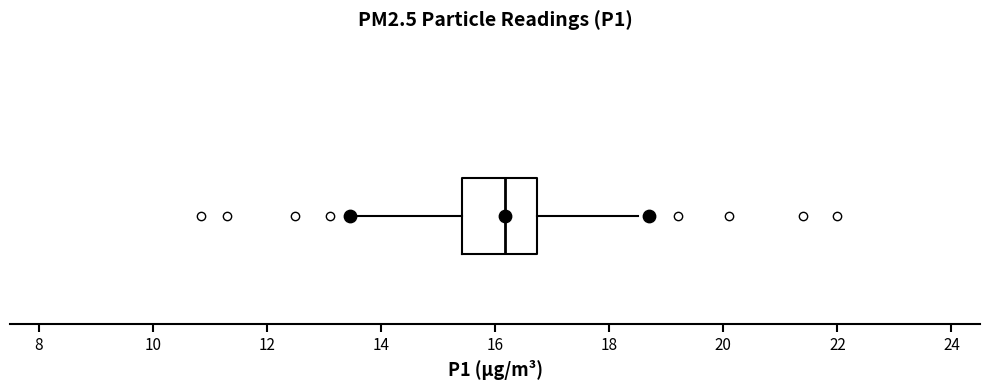

Where is the left edge of the box on the x-axis? The values are not printed on the chart, so give them approximately, as read against the axis.

15.4